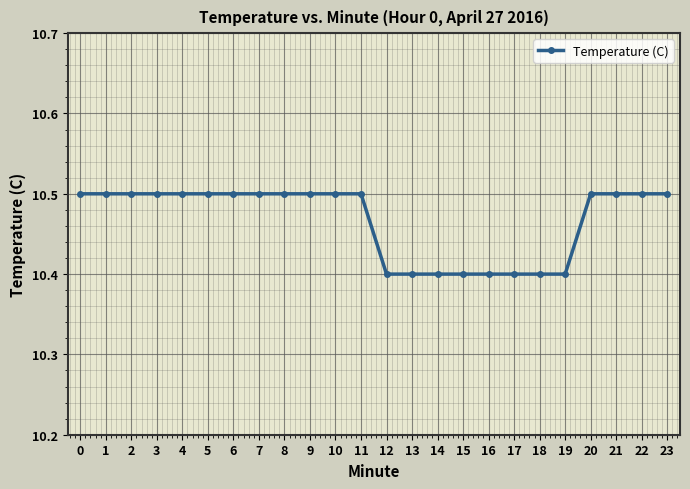

Reading right to left, what are all the values shown in this chart?

10.5	10.5	10.5	10.5	10.4	10.4	10.4	10.4	10.4	10.4	10.4	10.4	10.5	10.5	10.5	10.5	10.5	10.5	10.5	10.5	10.5	10.5	10.5	10.5